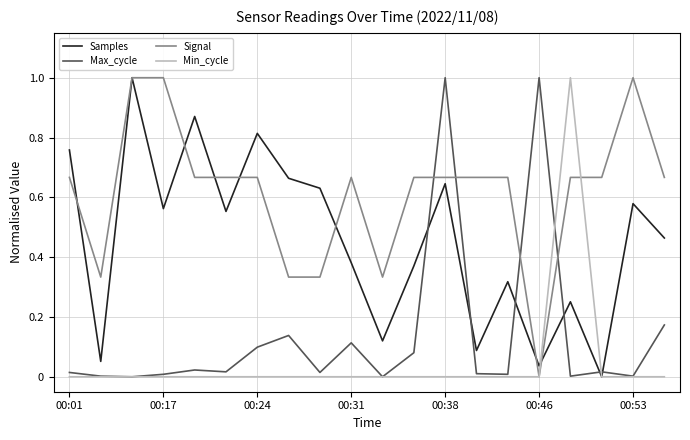

Which series has the largest total across all categories?

Signal